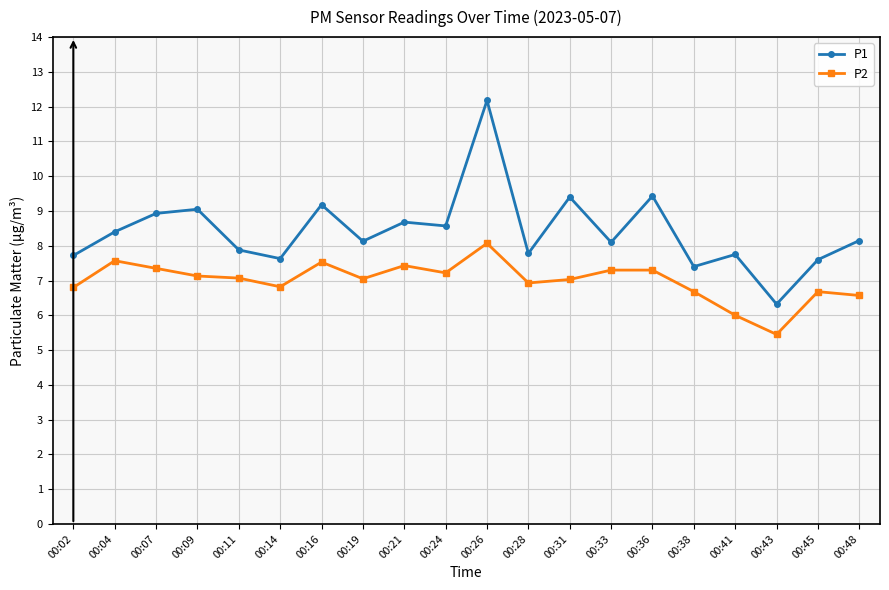

What is the maximum value shown in the chart?

12.2